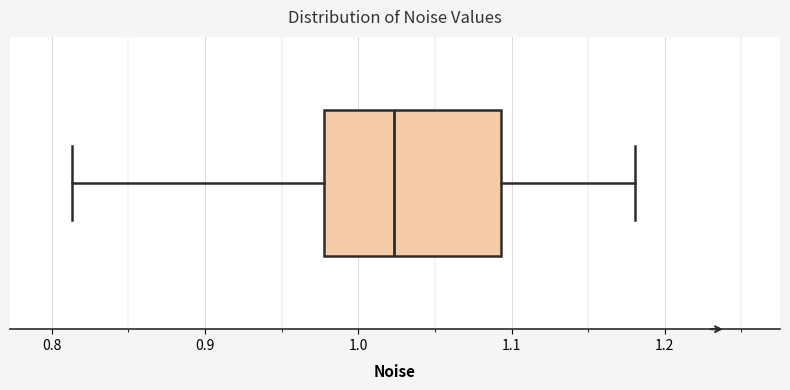

Transcribe this box plot: give where the median line is, the range the box spans, and where the two whiskers end, as read against the x-axis. The values are not printed on the chart, so give them approximately, as read against the axis.

median 1.02, box 0.98 to 1.09, whiskers 0.81 to 1.18